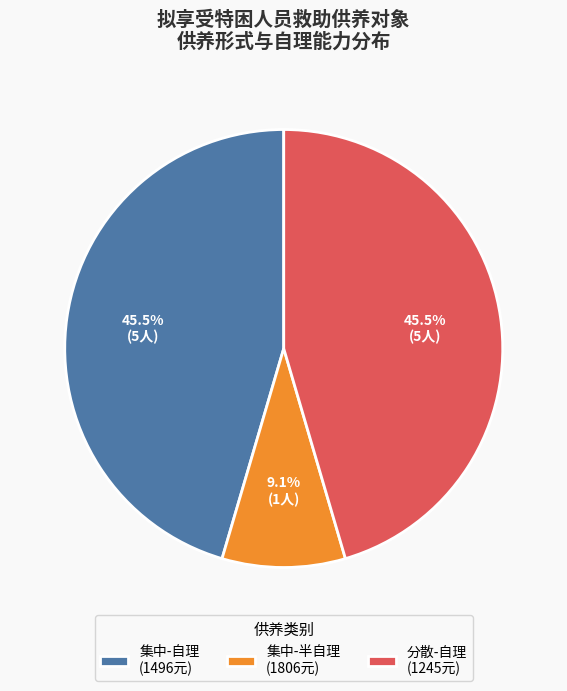

What percentage do 集中-自理 (1496元) and 集中-半自理 (1806元) together represent?

54.5%